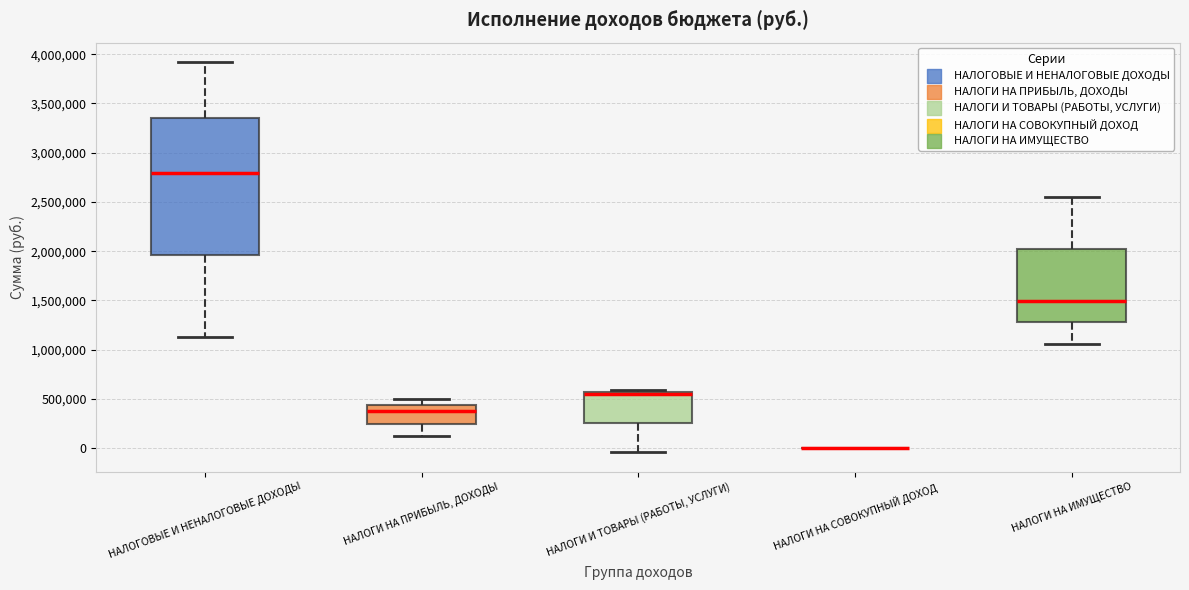

Where does the lower whisker of the box for НАЛОГОВЫЕ И НЕНАЛОГОВЫЕ ДОХОДЫ end on the y-axis? The values are not printed on the chart, so give them approximately, as read against the axis.

1150000